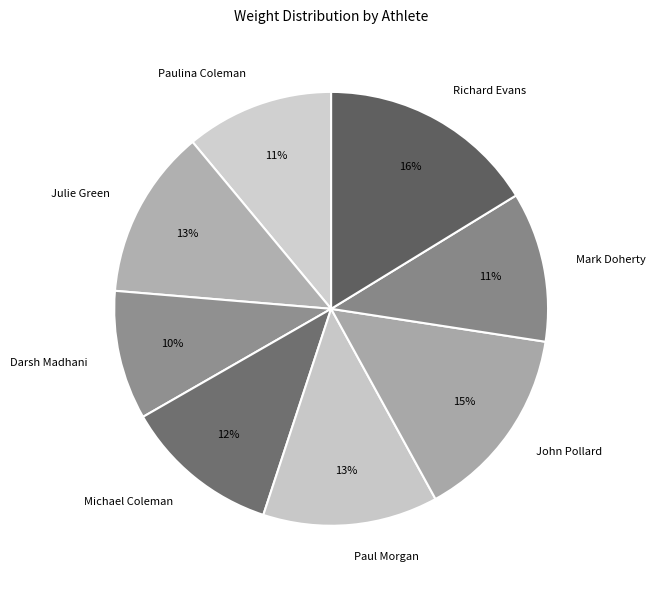

Do Darsh Madhani and Paulina Coleman together represent more than half of the pie?

No